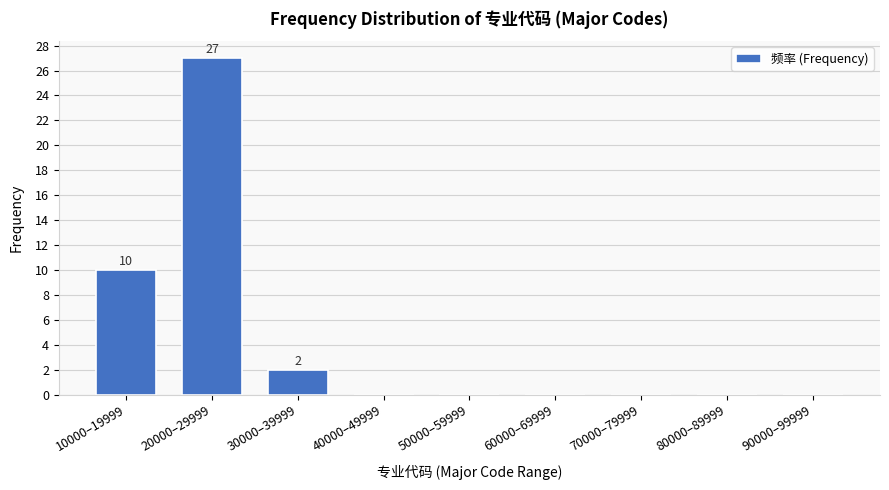

Reading left to right, what are all the values shown in this chart?

10000–19999=10	20000–29999=27	30000–39999=2	40000–49999=0	50000–59999=0	60000–69999=0	70000–79999=0	80000–89999=0	90000–99999=0